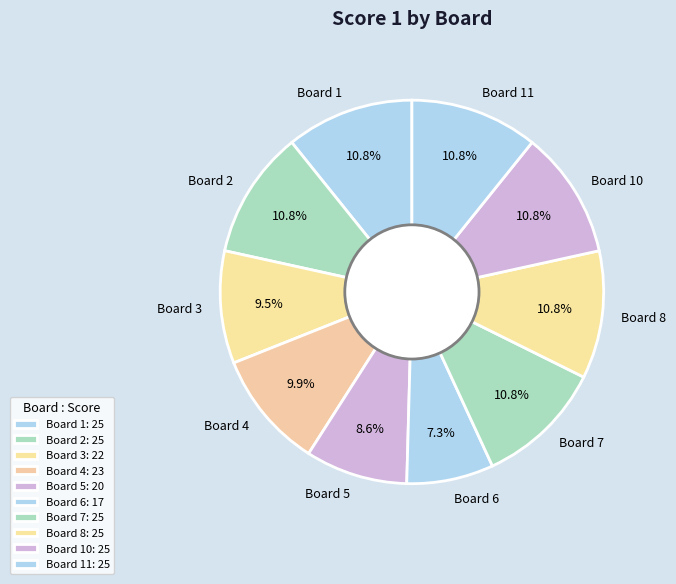

Combined, what portion of the pie is Board 5 and Board 1?

19.4%